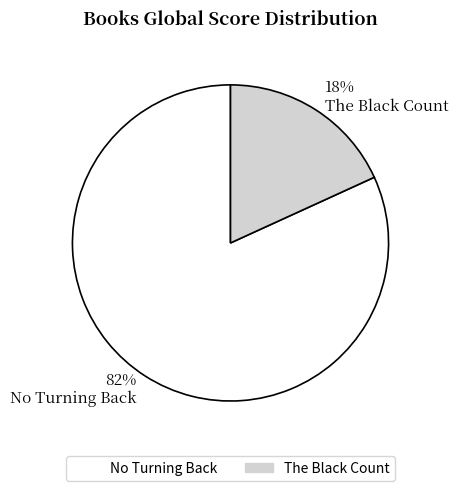

Which category has the biggest portion of the pie?

No Turning Back